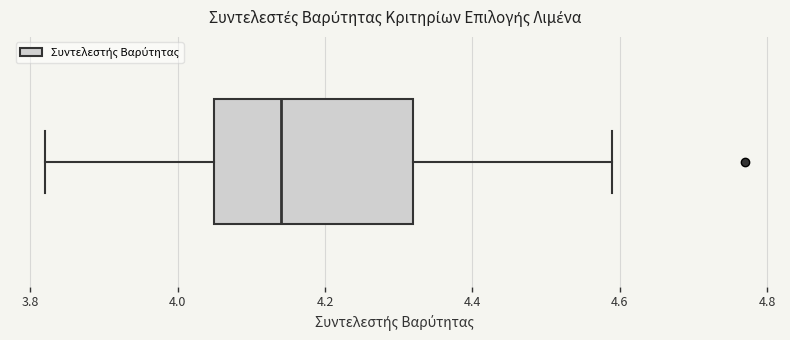

Read this box plot against the x-axis: the position of the median line, the range covered by the box, and the ends of both whiskers. The values are not printed on the chart, so give them approximately, as read against the axis.

median 4.14, box 4.06 to 4.32, whiskers 3.82 to 4.60